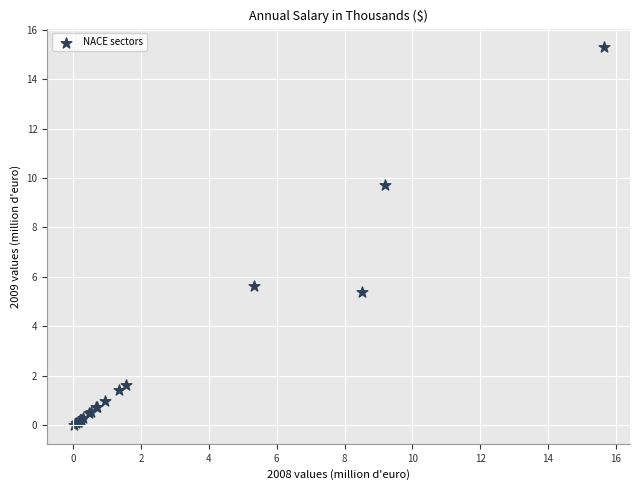

What Y value in the scatter plot is closest to 7?

5.6